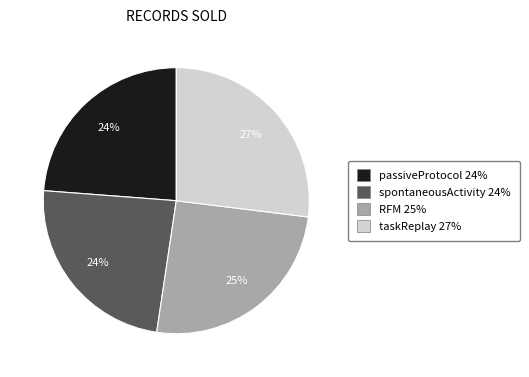

Combined, do passiveProtocol 24% and RFM 25% account for over 50%?

No